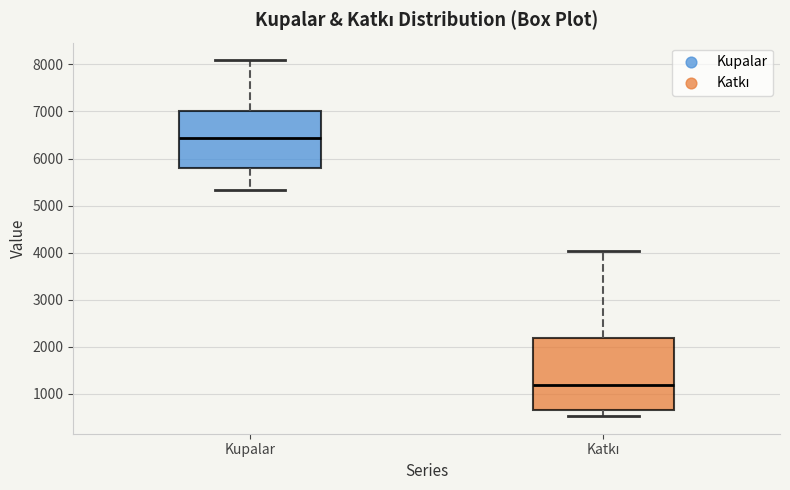

Reading left to right, transcribe this box plot: for each box, give where its median line is, the range the box spans, and where its two whiskers end, as read against the y-axis. The values are not printed on the chart, so give them approximately, as read against the axis.

Kupalar: median 6400, box 5800 to 7000, whiskers 5300 to 8100
Katkı: median 1200, box 700 to 2200, whiskers 500 to 4000